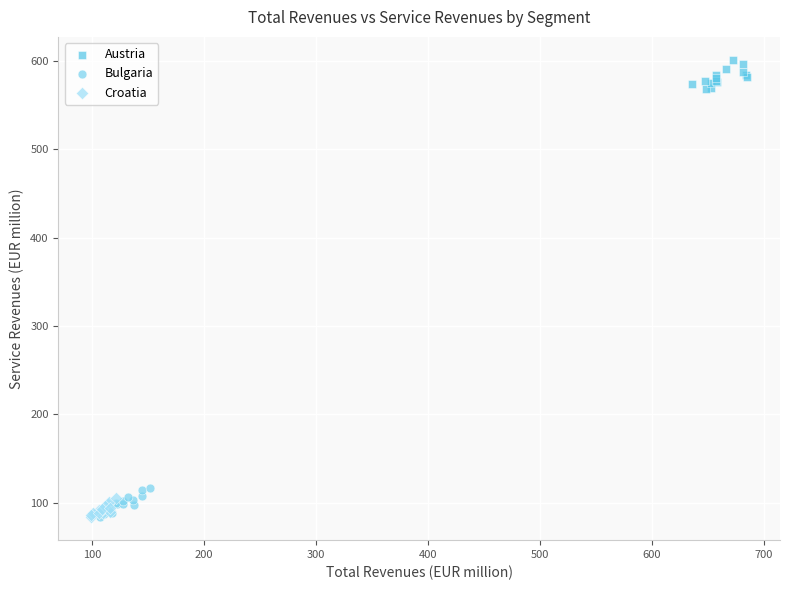

Which series contains the highest Y value?

Austria